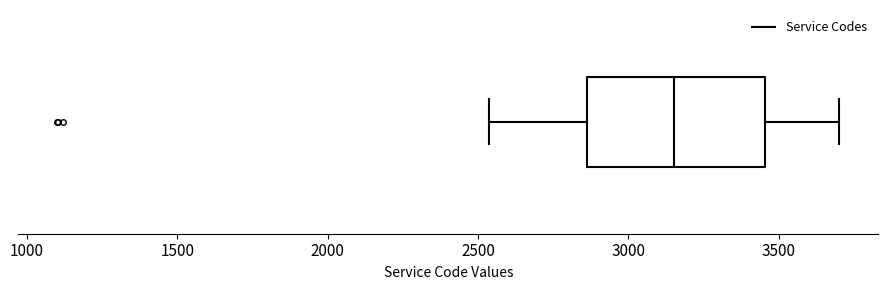

Read this box plot against the x-axis: the position of the median line, the range covered by the box, and the ends of both whiskers. The values are not printed on the chart, so give them approximately, as read against the axis.

median 3150, box 2850 to 3450, whiskers 2550 to 3700